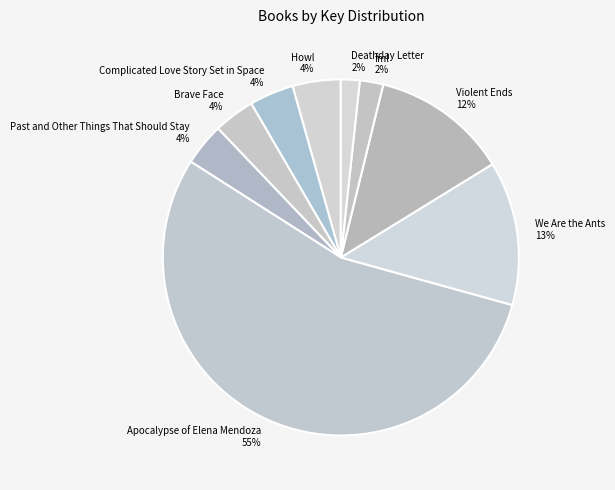

Is Complicated Love Story Set in Space the majority of the pie?

No